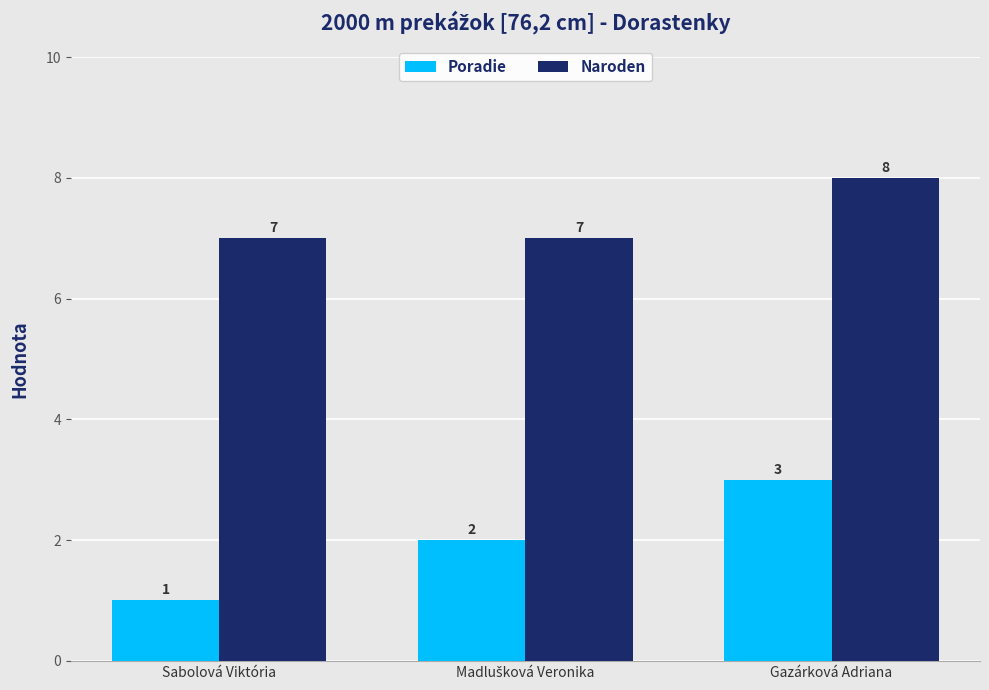

What is the label of the 1st bar from the left?

Sabolová Viktória